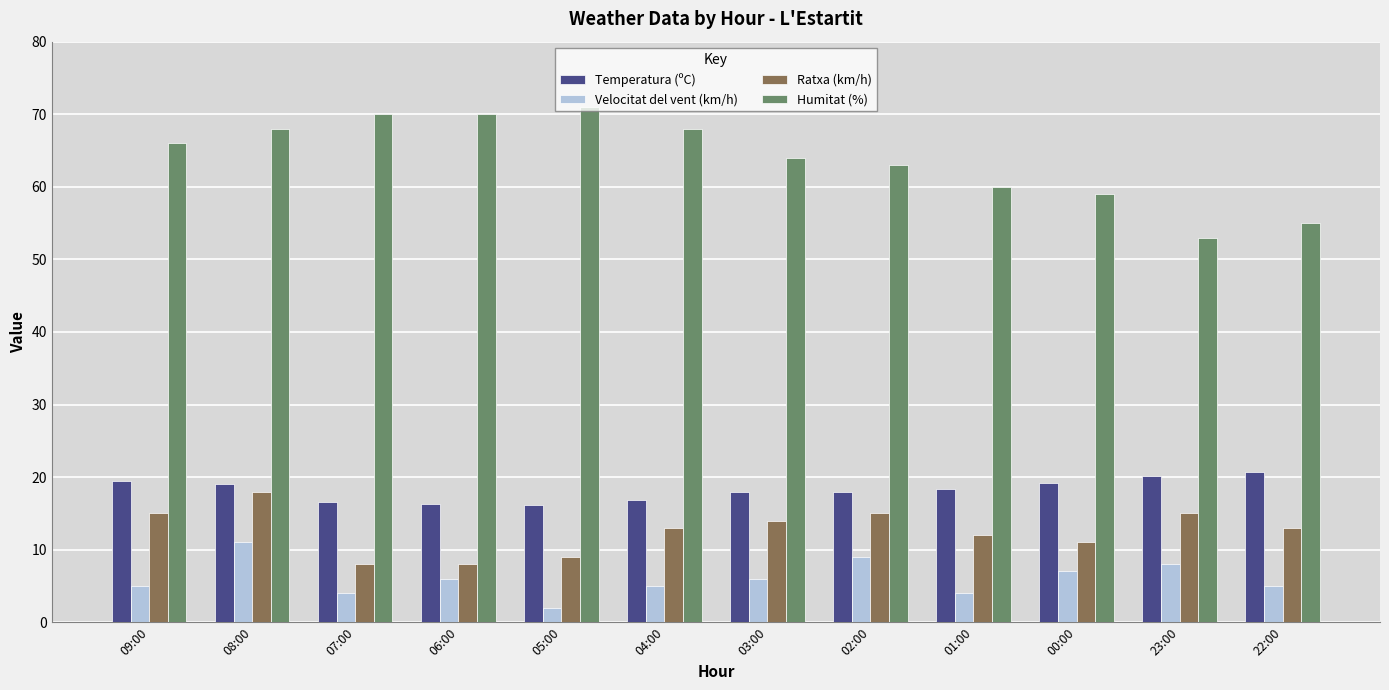

What value does the Ratxa (km/h) series have at 06:00?

8.0